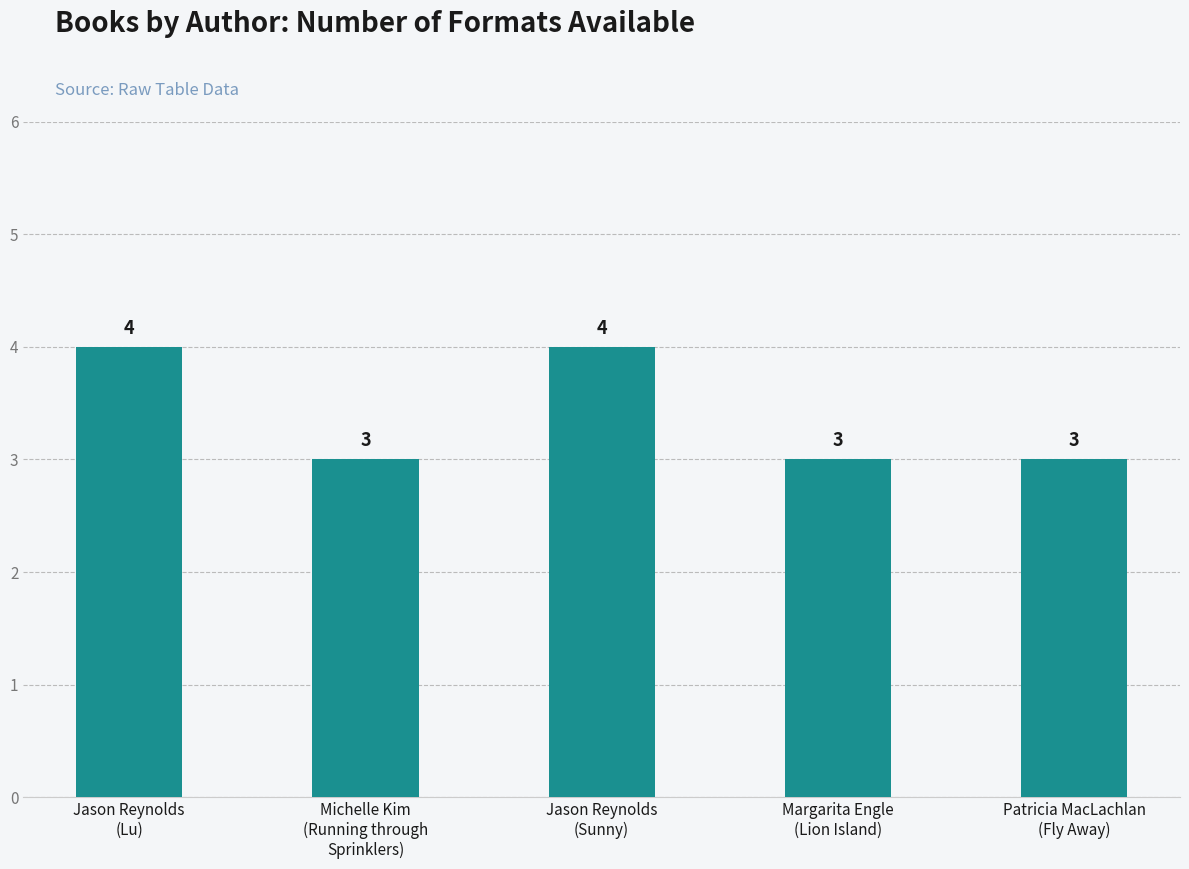

True or false: the data shows 3 at Michelle Kim
(Running through
Sprinklers).

True